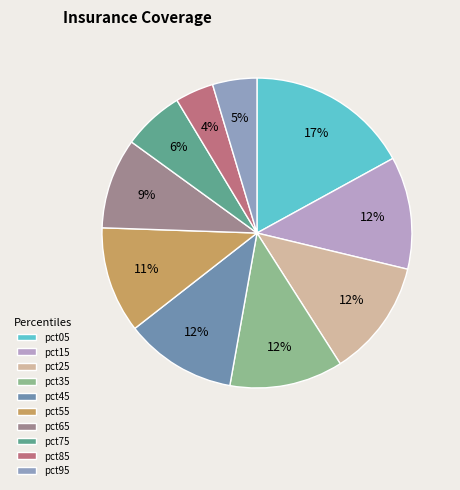

To the nearest percent, what portion does pct45 represent?

12%